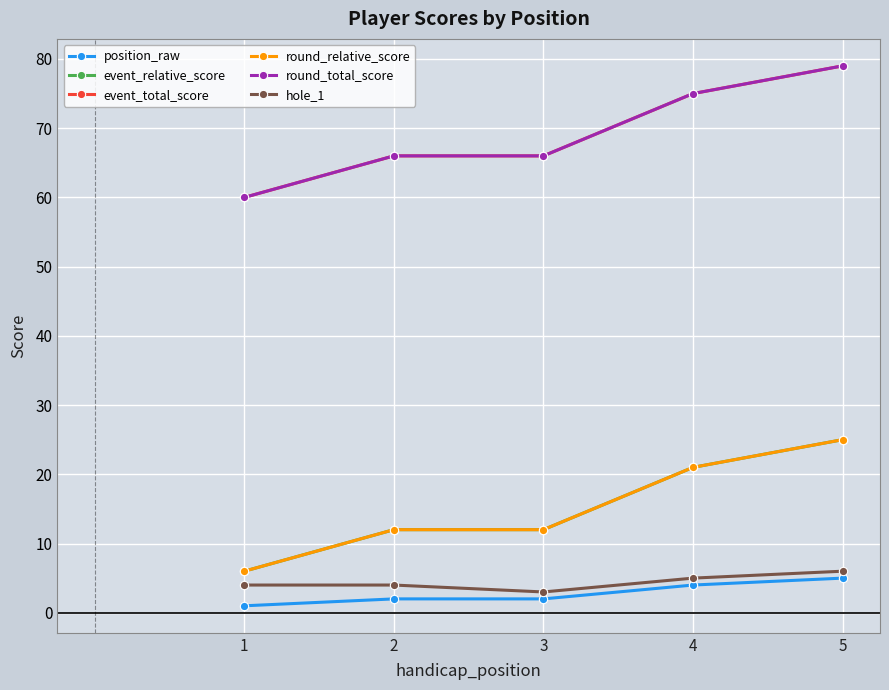

The round_total_score series shows 31 at 3. True or false?

False